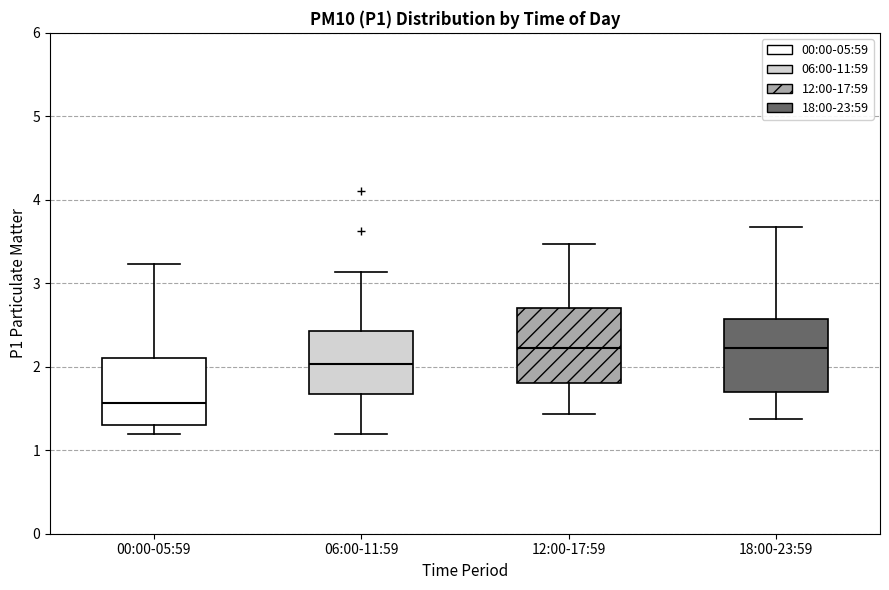

Which box's median line is the lowest?

00:00-05:59